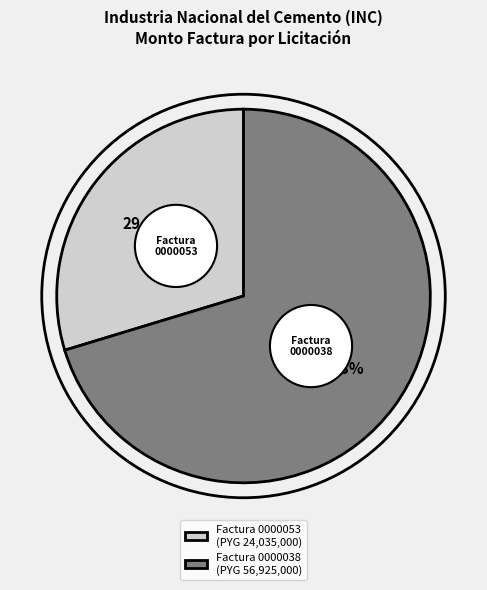

Between Alquiler de Pala Cargadora (001-001-0000038) and Alquiler de Pala Cargadora (001-001-0000053), which is larger?

Alquiler de Pala Cargadora (001-001-0000038)